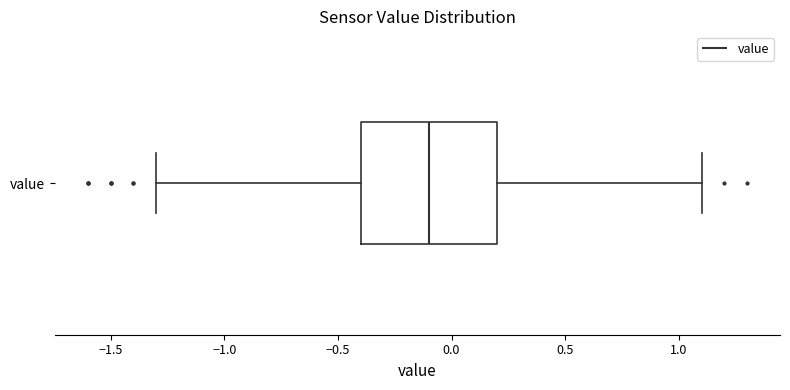

Read this box plot against the x-axis: the position of the median line, the range covered by the box, and the ends of both whiskers. The values are not printed on the chart, so give them approximately, as read against the axis.

median -0.1, box -0.4 to 0.2, whiskers -1.3 to 1.1